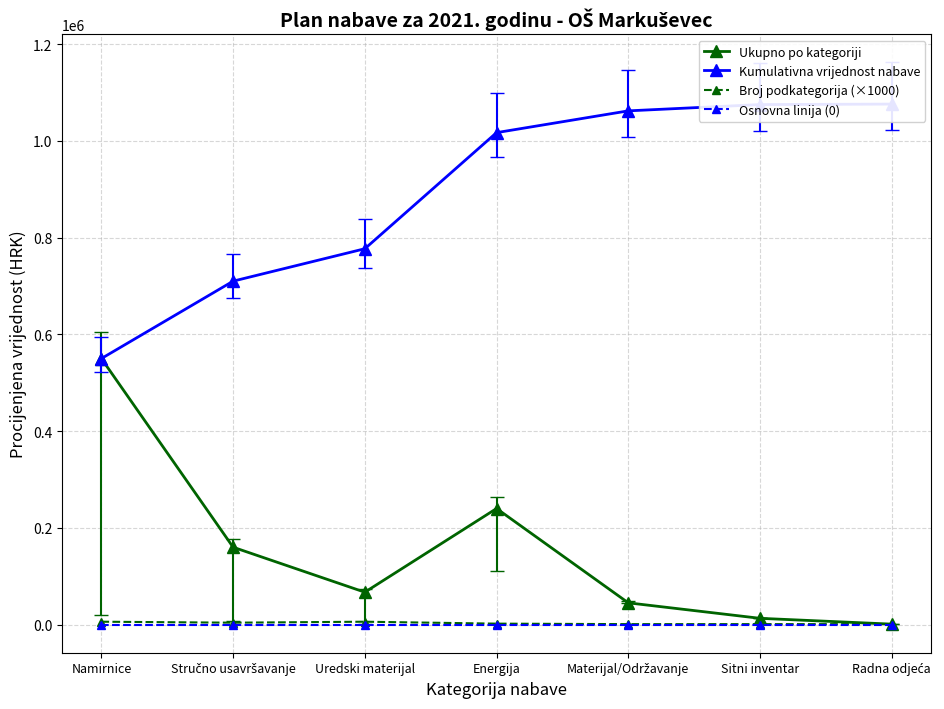

Reading left to right, extract all data points from this chart.

Ukupno po kategoriji: 550000	160000	67000	240000	45000	13000	1000
Kumulativna vrijednost nabave: 550000	710000	777000	1017000	1062000	1075000	1076000
Broj podkategorija (×1000): 6000	4000	6000	2000	1000	1000	1000
Osnovna linija (0): 0	0	0	0	0	0	0